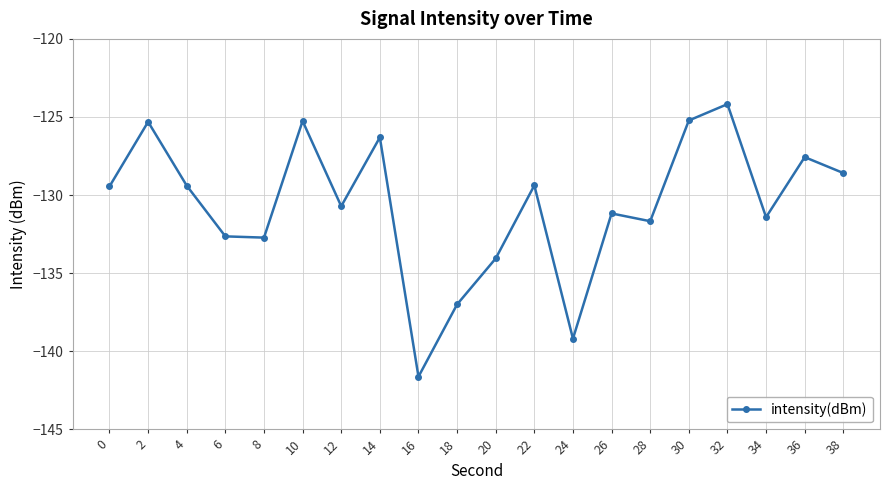

True or false: the data has more than 0 interior local peaks.

True